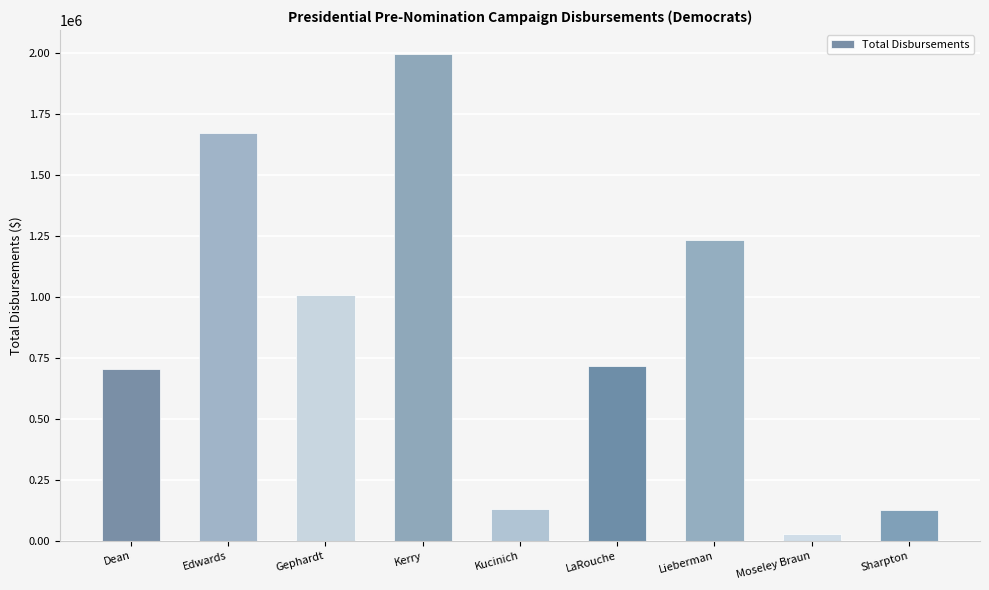

Are the bars grouped side by side (vs. stacked)?

No